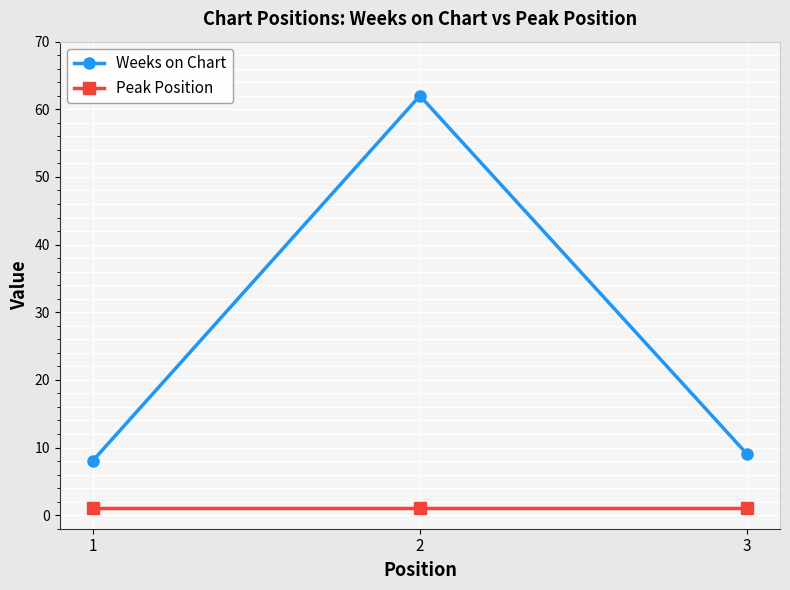

Reading right to left, transcribe all the data shown in this chart.

Weeks on Chart: 9	62	8
Peak Position: 1	1	1